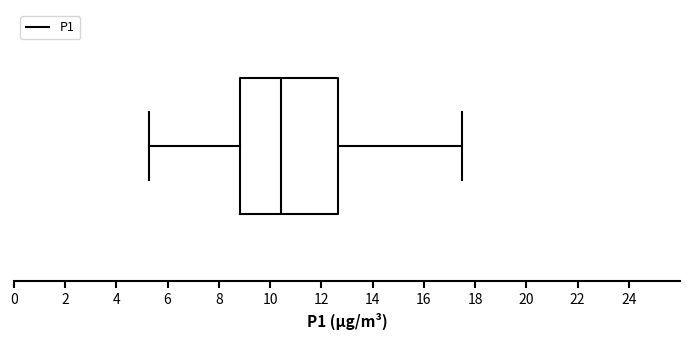

Where does the left whisker of the box end on the x-axis? The values are not printed on the chart, so give them approximately, as read against the axis.

5.2